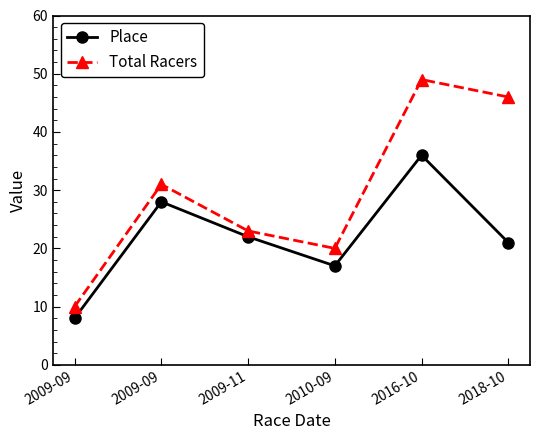

What is the label of the 3rd point from the right?

2010-09